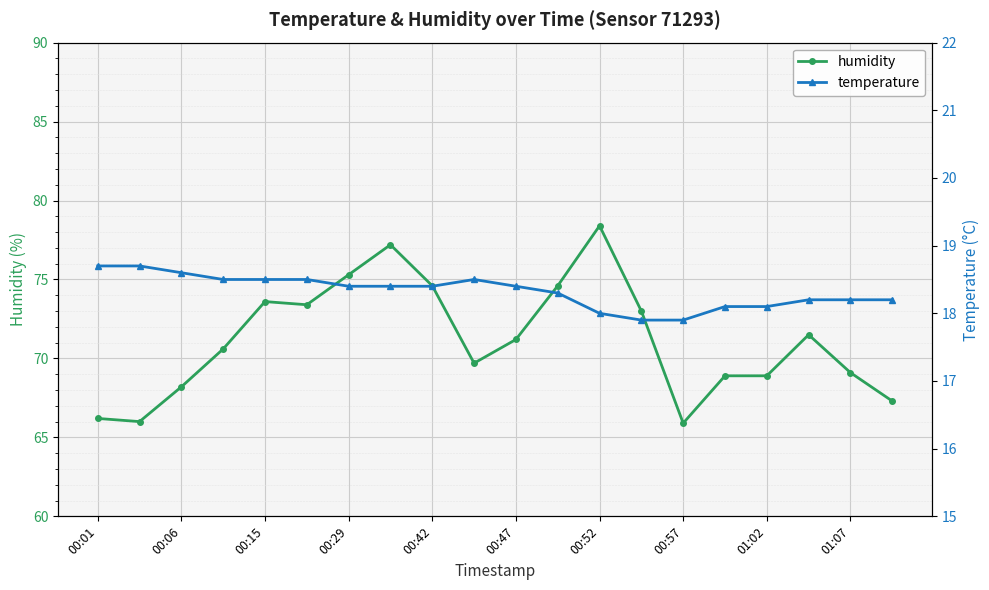

What is the lowest value of the humidity series?

65.9